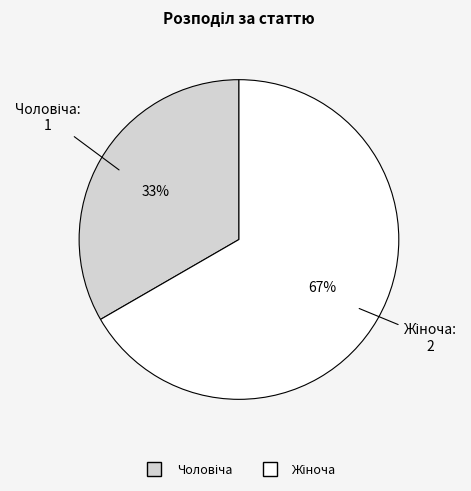

Does any single category account for the majority?

Yes